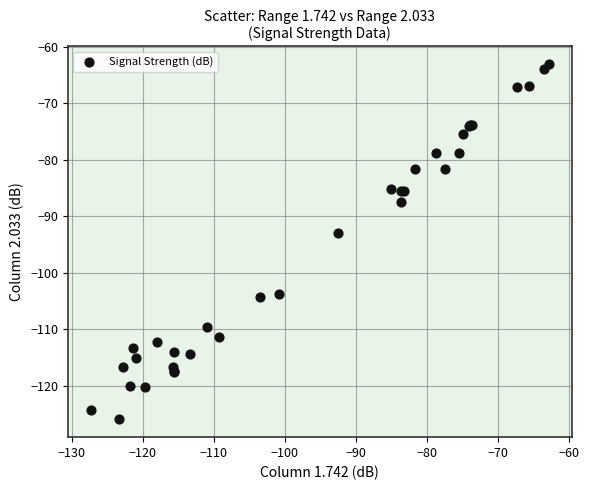

What Y value in the scatter plot is closest to -94?

-93.0